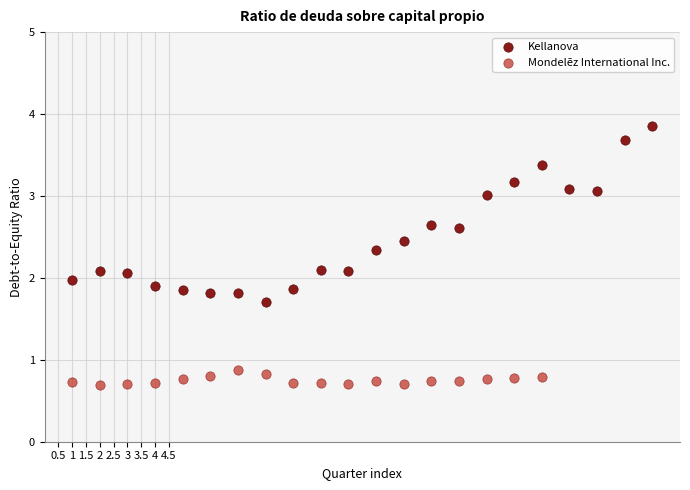

Which series reaches the maximum Y coordinate?

Kellanova